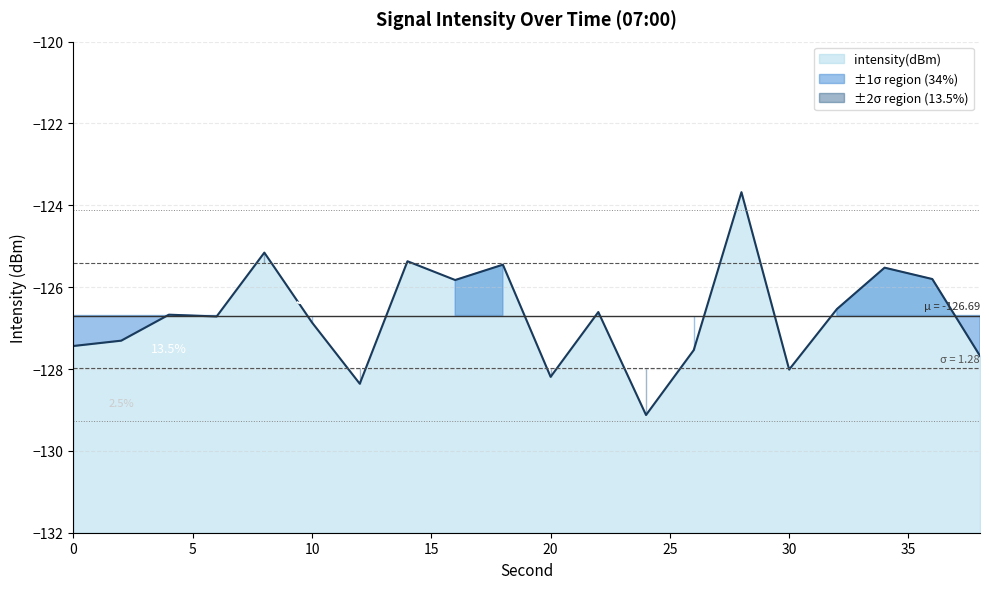

True or false: there are more than 2 points higher than both neighbors.

True